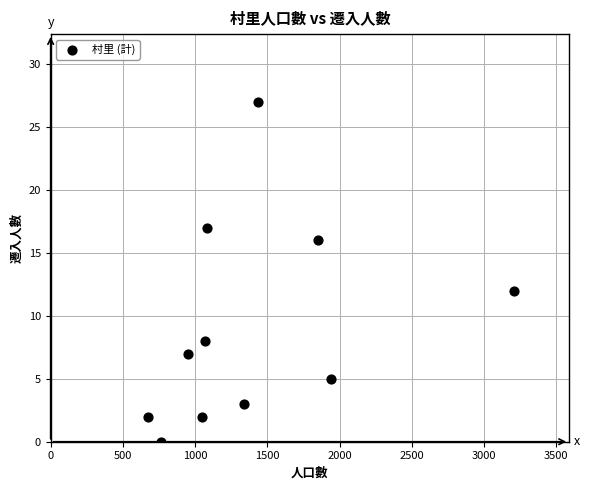

What Y value in the scatter plot is closest to 13?

12